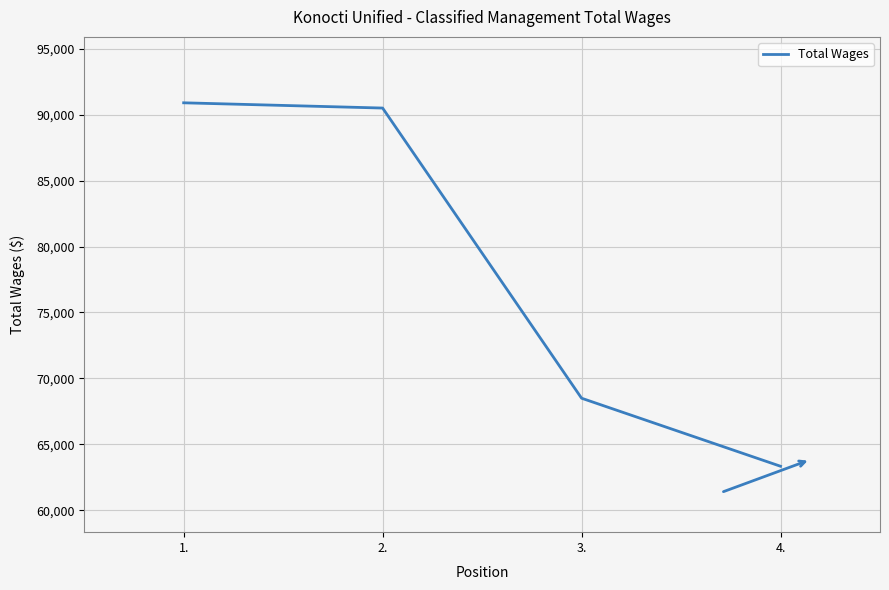

What is the difference between the second highest and second lowest values?

22009